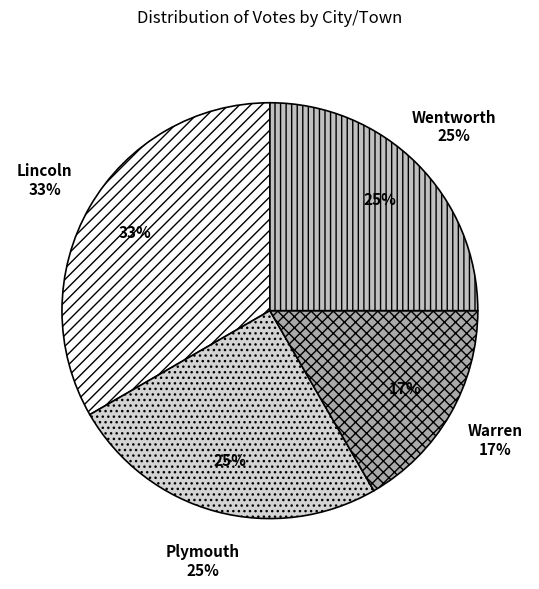

To the nearest percent, what percentage of the pie is Lincoln?

33%